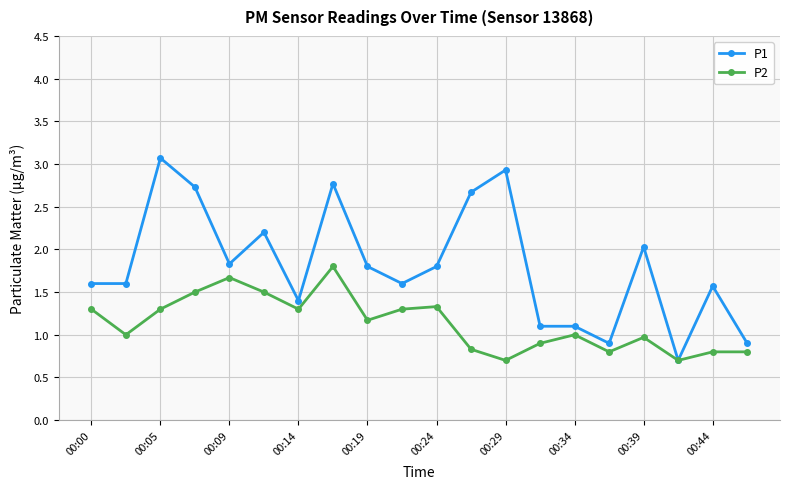

What is the highest value of the P2 series?

1.8